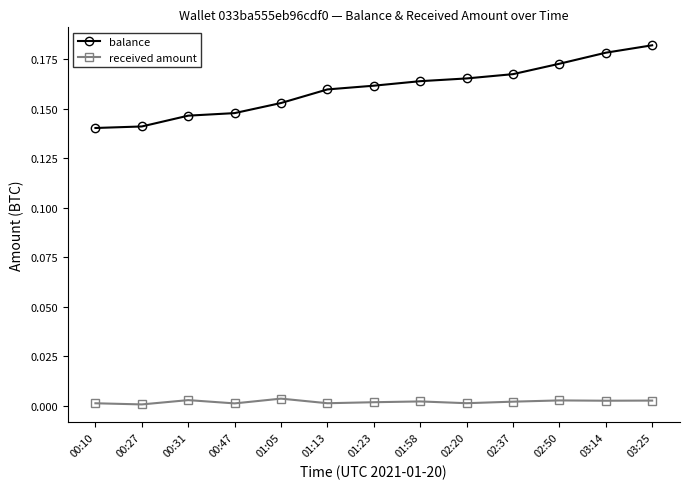

What is the label of the 8th point from the left?

01:58